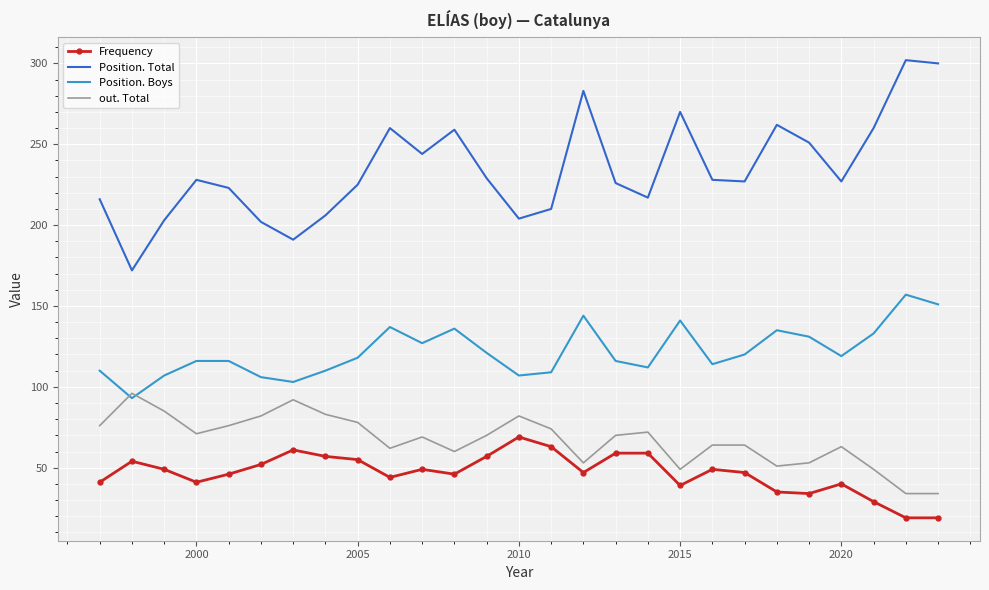

List the series in order of their peak value, highest first.

Position. Total, Position. Boys, out. Total, Frequency